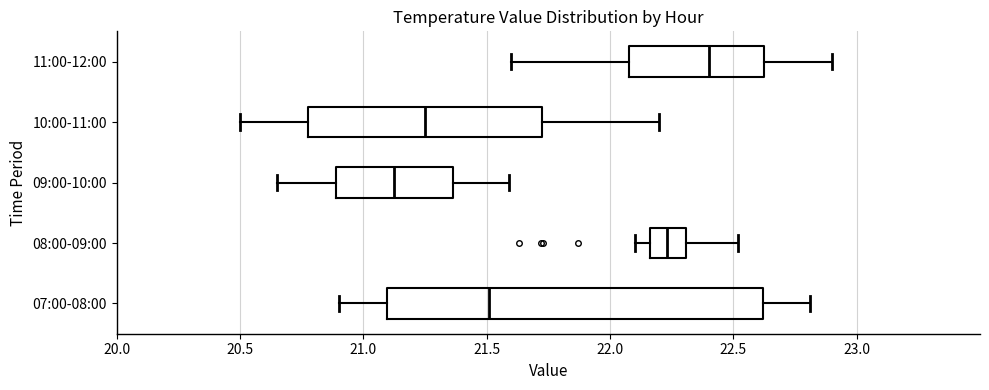

Which box is the widest, from its left edge to its right edge?

07:00-08:00